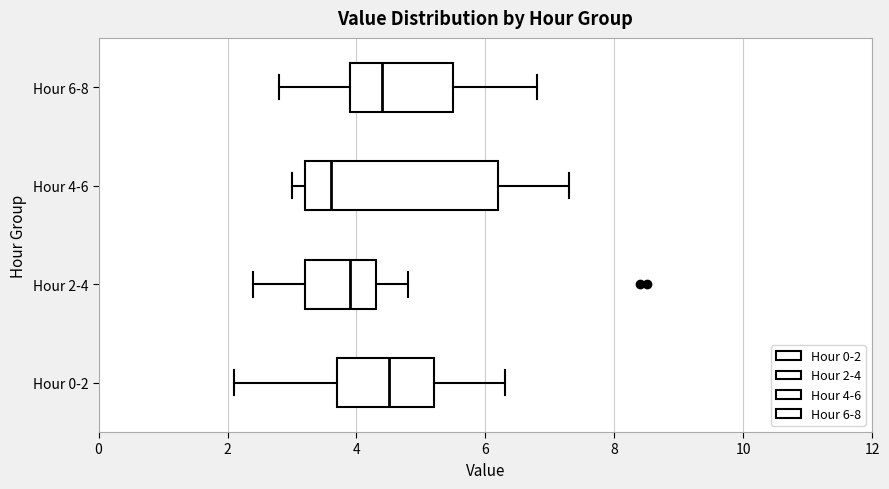

Where does the median line of the box for Hour 6-8 sit on the x-axis? The values are not printed on the chart, so give them approximately, as read against the axis.

4.4